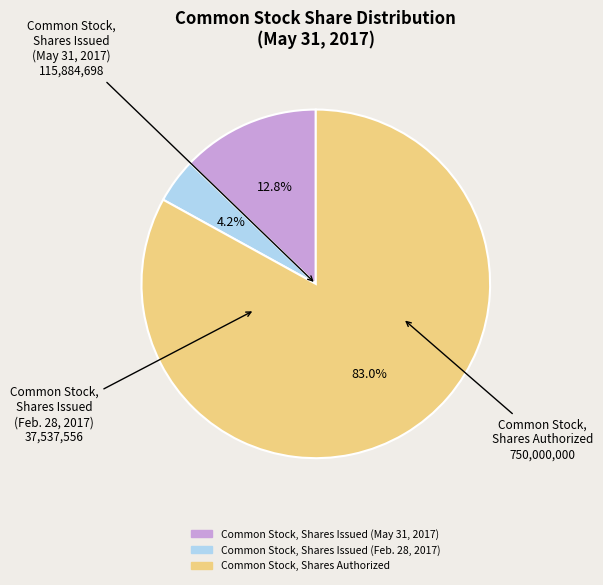

Which category accounts for the majority?

Common Stock, Shares Authorized